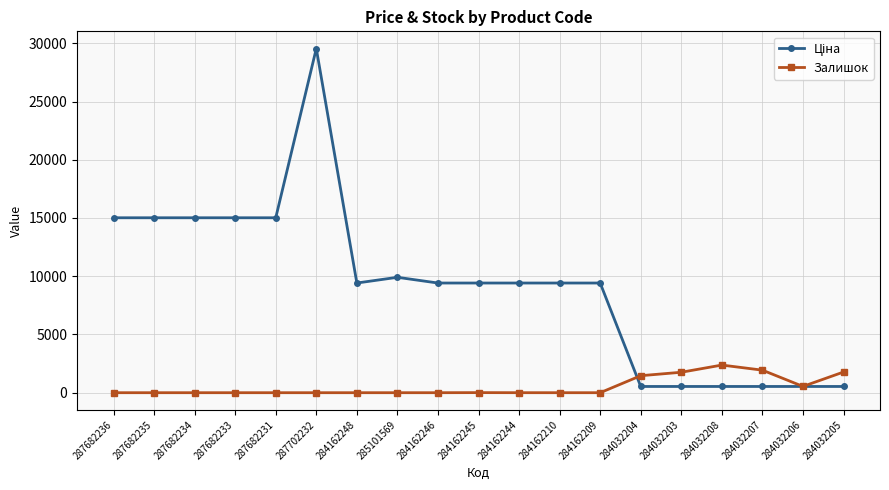

True or false: Залишок has a value of 2373.0 at 284032208.

True